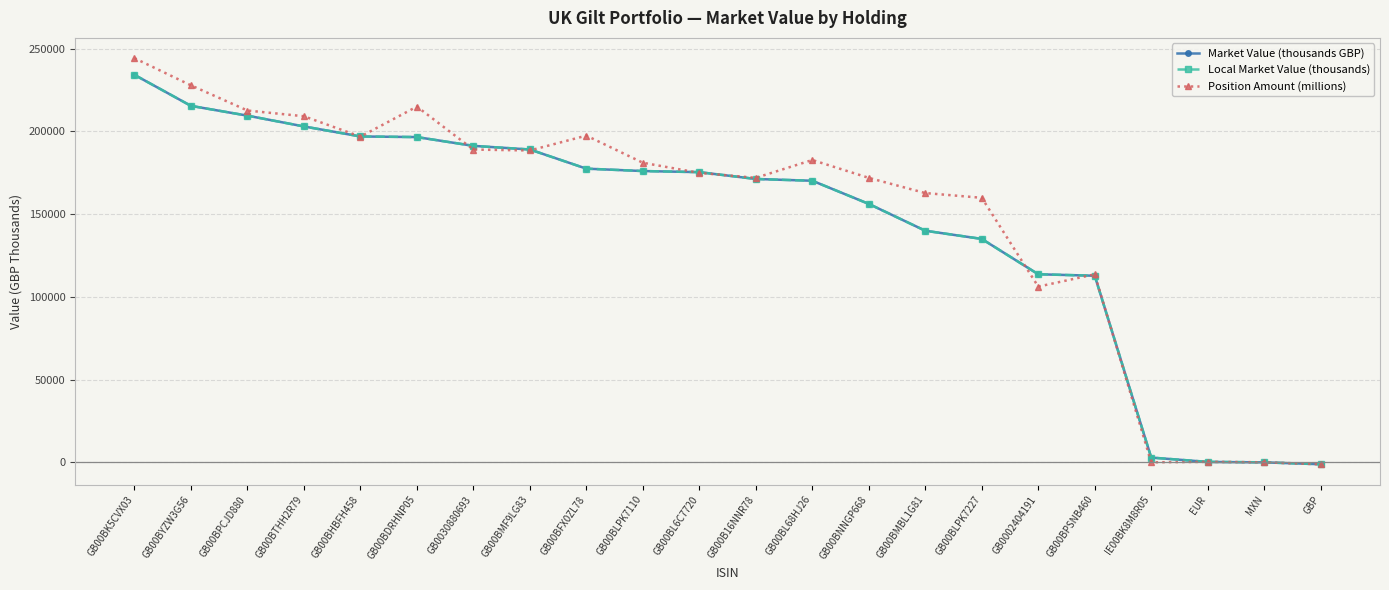

Does the chart display data point markers on the line(s)?

Yes